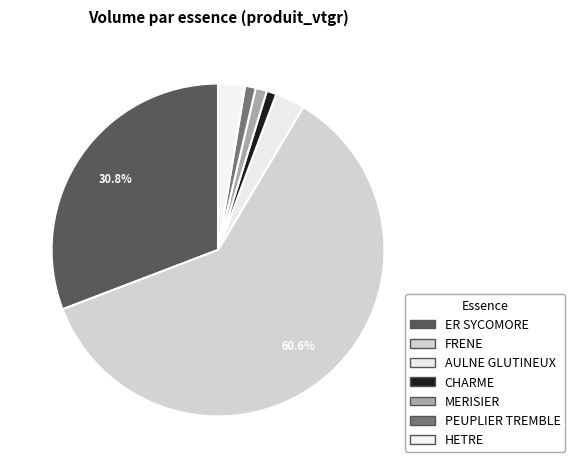

Rank the categories by value from lowest to highest.

CHARME, PEUPLIER TREMBLE, MERISIER, HETRE, AULNE GLUTINEUX, ER SYCOMORE, FRENE